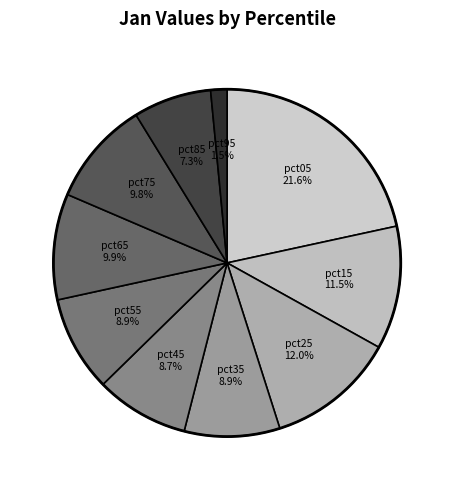

Is there any slice that represents more than half of the pie?

No